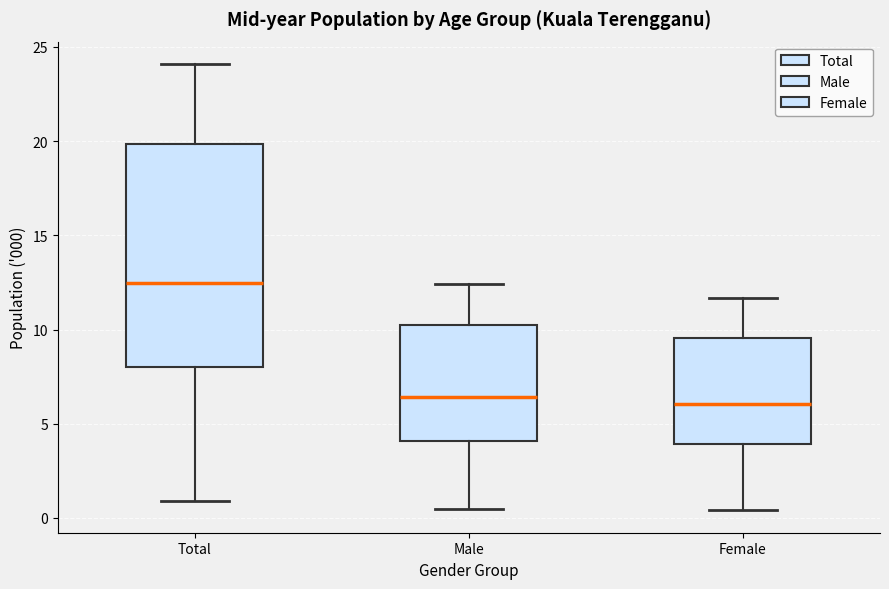

Comparing the boxes themselves (not the whiskers), which one is the tallest?

Total